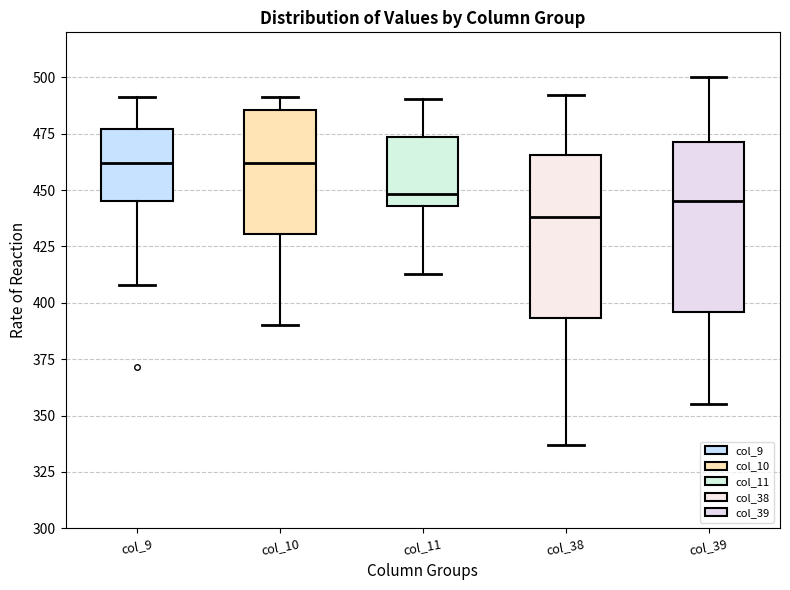

Reading left to right, read every box against the y-axis: the position of its median line, the range the box covers, and the ends of its whiskers. The values are not printed on the chart, so give them approximately, as read against the axis.

col_9: median 460, box 445 to 475, whiskers 410 to 490
col_10: median 460, box 430 to 485, whiskers 390 to 490
col_11: median 450, box 445 to 475, whiskers 415 to 490
col_38: median 440, box 395 to 465, whiskers 335 to 490
col_39: median 445, box 395 to 470, whiskers 355 to 500